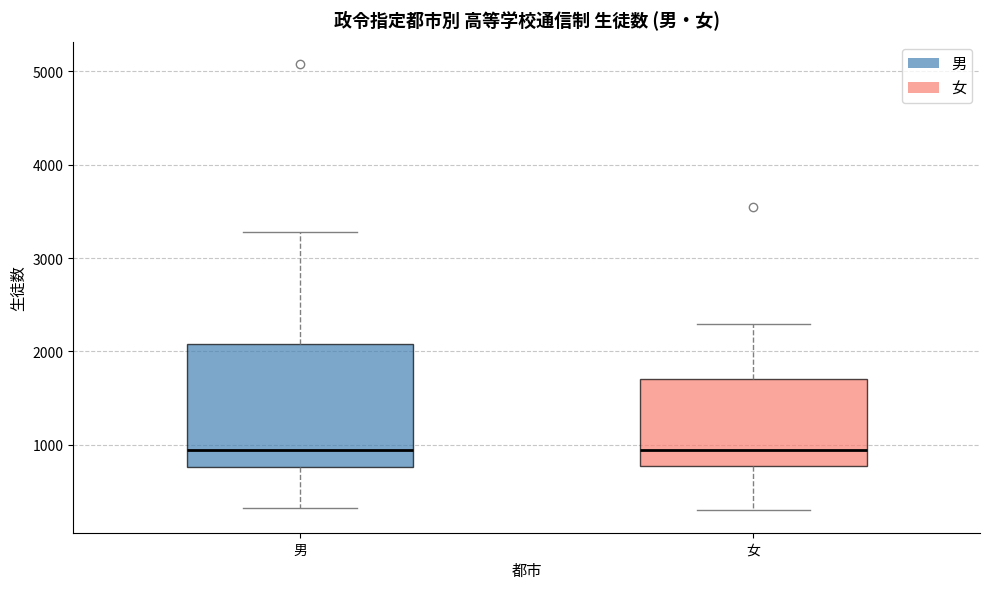

Comparing the boxes themselves (not the whiskers), which one is the tallest?

男